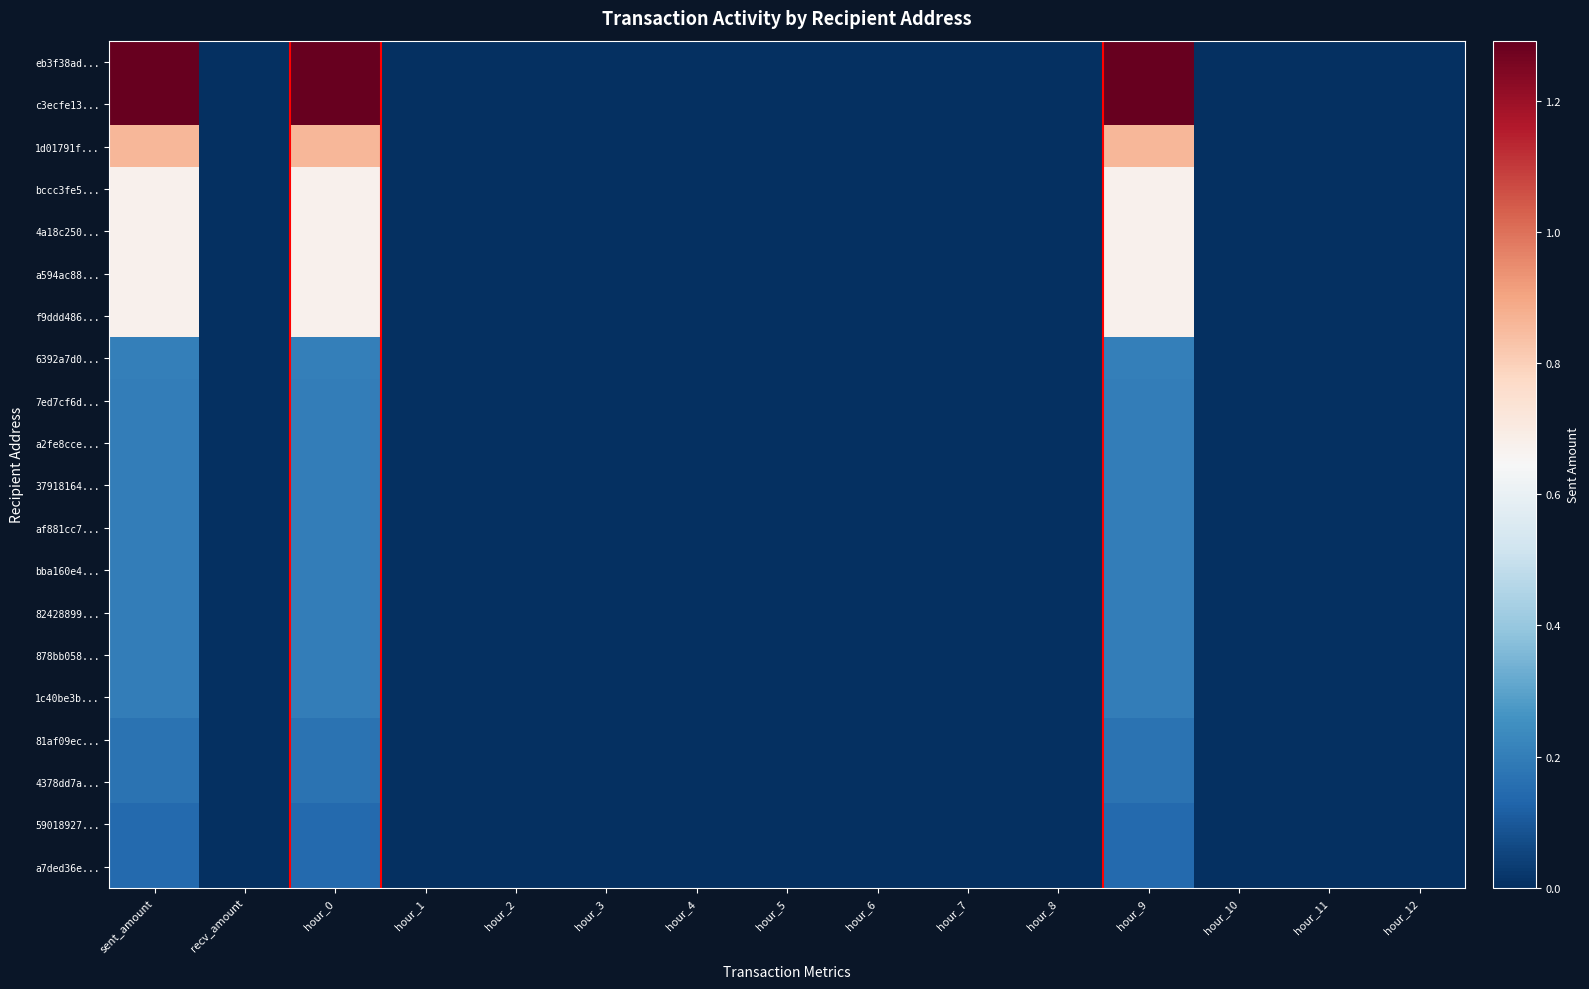

At recv_amount, list the series in order from smallest to largest.

eb3f38ad..., c3ecfe13..., 1d01791f..., bccc3fe5..., 4a18c250..., a594ac88..., f9ddd486..., 6392a7d0..., 7ed7cf6d..., a2fe8cce..., 37918164..., af881cc7..., bba160e4..., 82428899..., 878bb058..., 1c40be3b..., 81af09ec..., 4378dd7a..., 59018927..., a7ded36e...